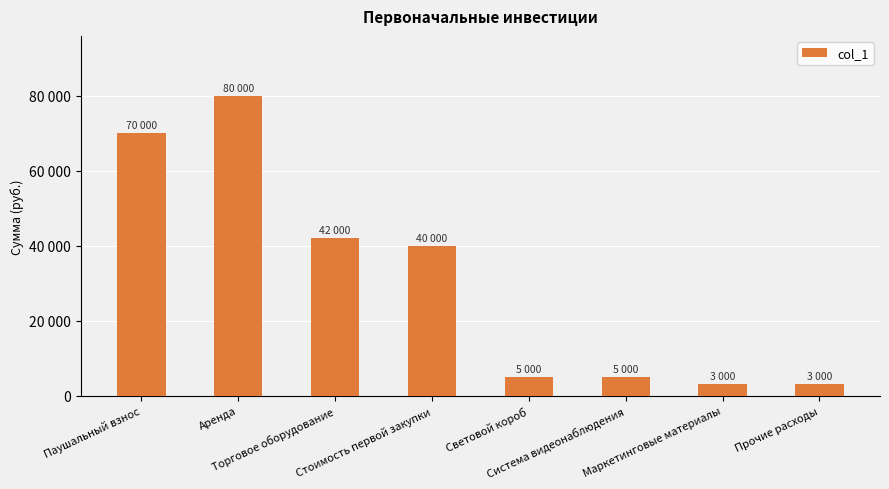

Does the chart contain any negative values?

No